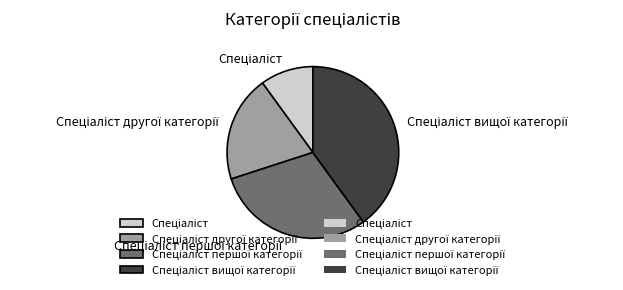

Is there a majority slice in this chart?

No